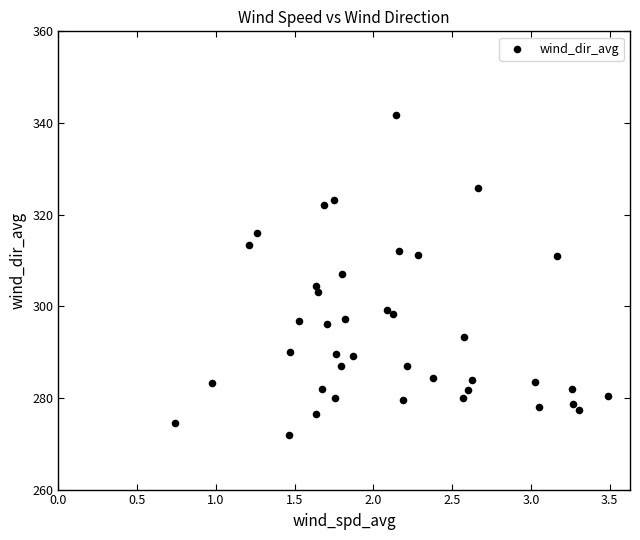

What is the range of X values (max minus min)?

2.8